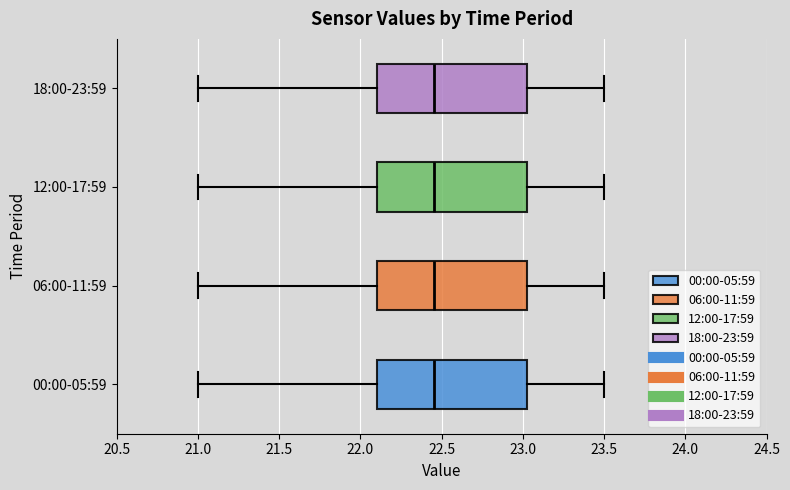

Reading bottom to top, transcribe this box plot: for each box, give where its median line is, the range the box spans, and where its two whiskers end, as read against the x-axis. The values are not printed on the chart, so give them approximately, as read against the axis.

00:00-05:59: median 22.45, box 22.10 to 23.05, whiskers 21.00 to 23.50
06:00-11:59: median 22.45, box 22.10 to 23.05, whiskers 21.00 to 23.50
12:00-17:59: median 22.45, box 22.10 to 23.05, whiskers 21.00 to 23.50
18:00-23:59: median 22.45, box 22.10 to 23.05, whiskers 21.00 to 23.50